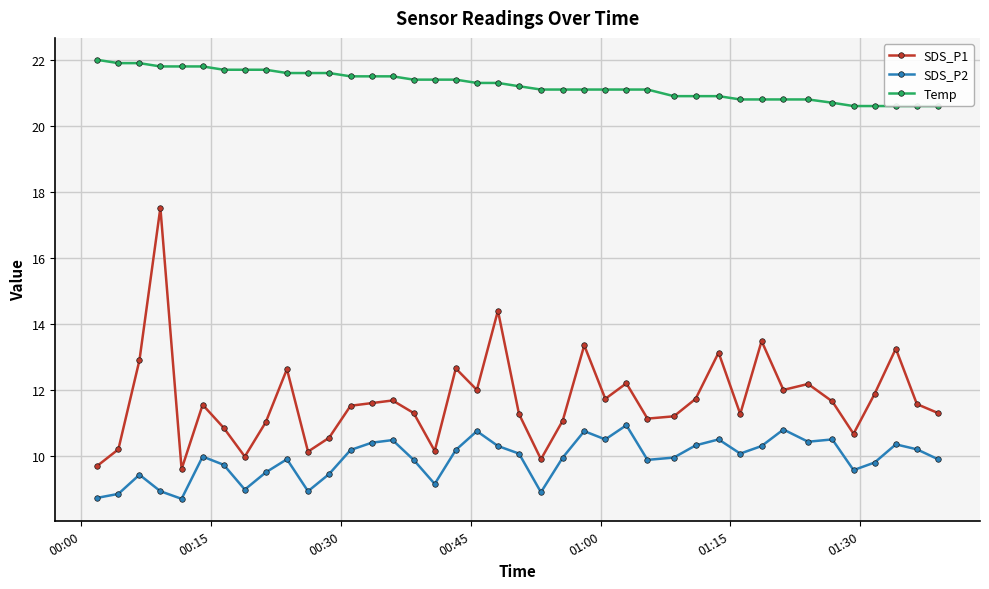

Which series has the widest spread of values?

SDS_P1